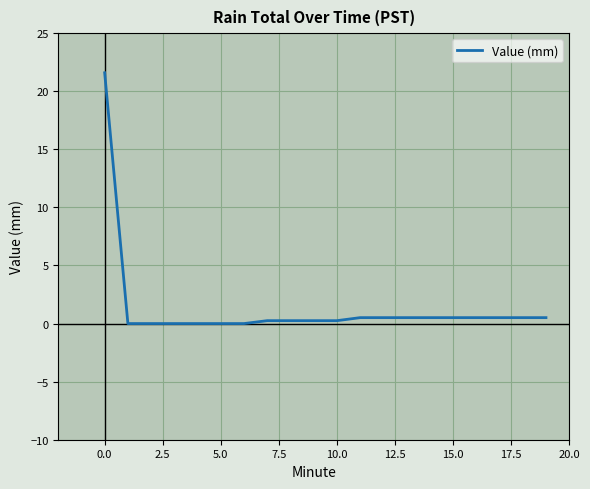

What is the maximum value shown in the chart?

21.6